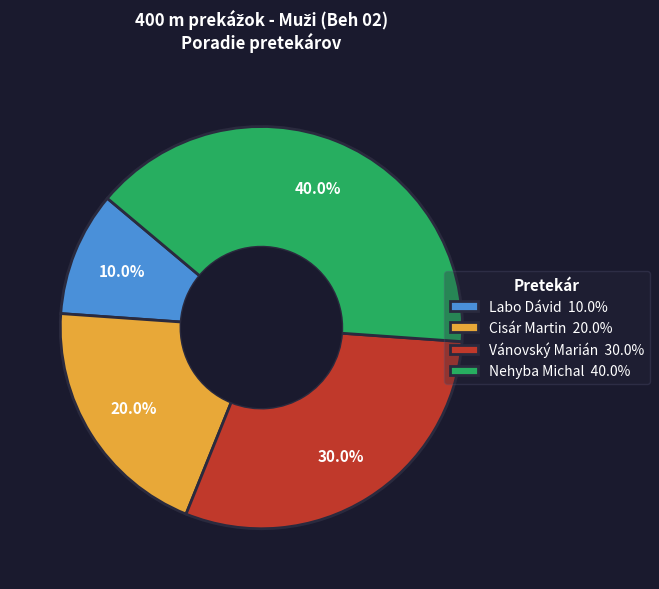

Between Cisár Martin 20.0% and Labo Dávid 10.0%, which is larger?

Cisár Martin 20.0%